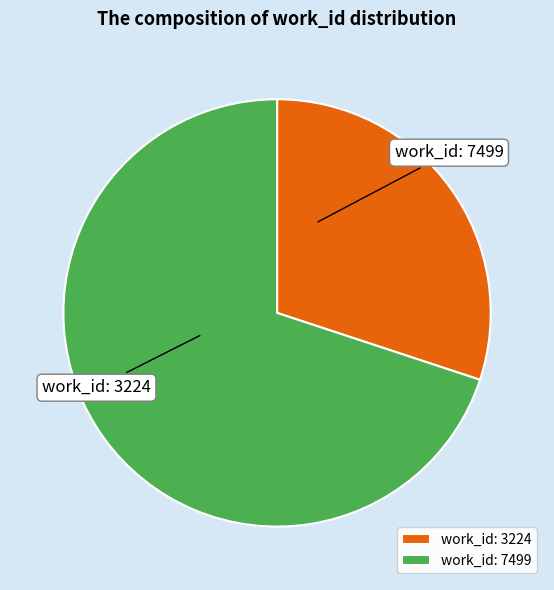

What is the majority slice?

work_id: 7499